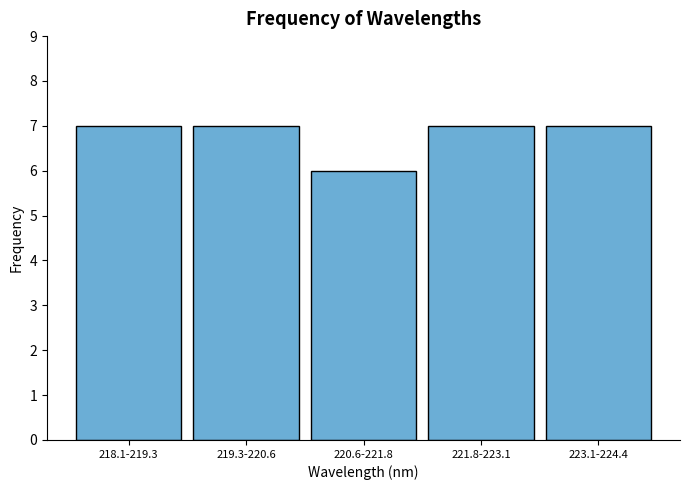

Reading left to right, list all the values displayed in this chart.

218.1-219.3=7	219.3-220.6=7	220.6-221.8=6	221.8-223.1=7	223.1-224.4=7